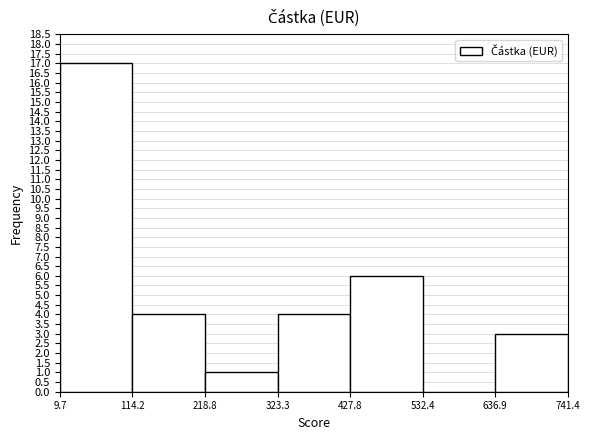

Reading left to right, transcribe this chart: for each bar, give the range it covers on the x-axis and its height. The values are not printed on the chart, so give them approximately, as read against the axis.

9.7 to 114.2: 17
114.2 to 218.8: 4
218.8 to 323.3: 1
323.3 to 427.8: 4
427.8 to 532.4: 6
532.4 to 636.9: 0
636.9 to 741.4: 3